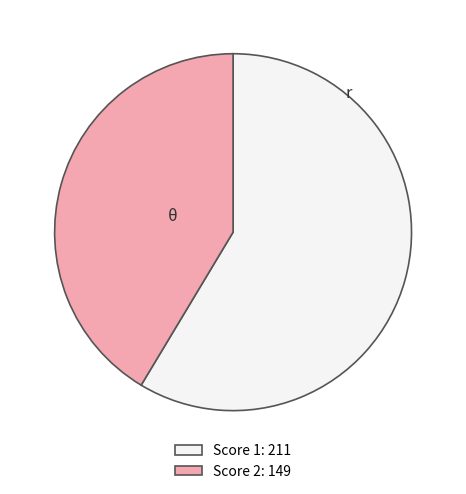

How many segments does this pie chart have?

2